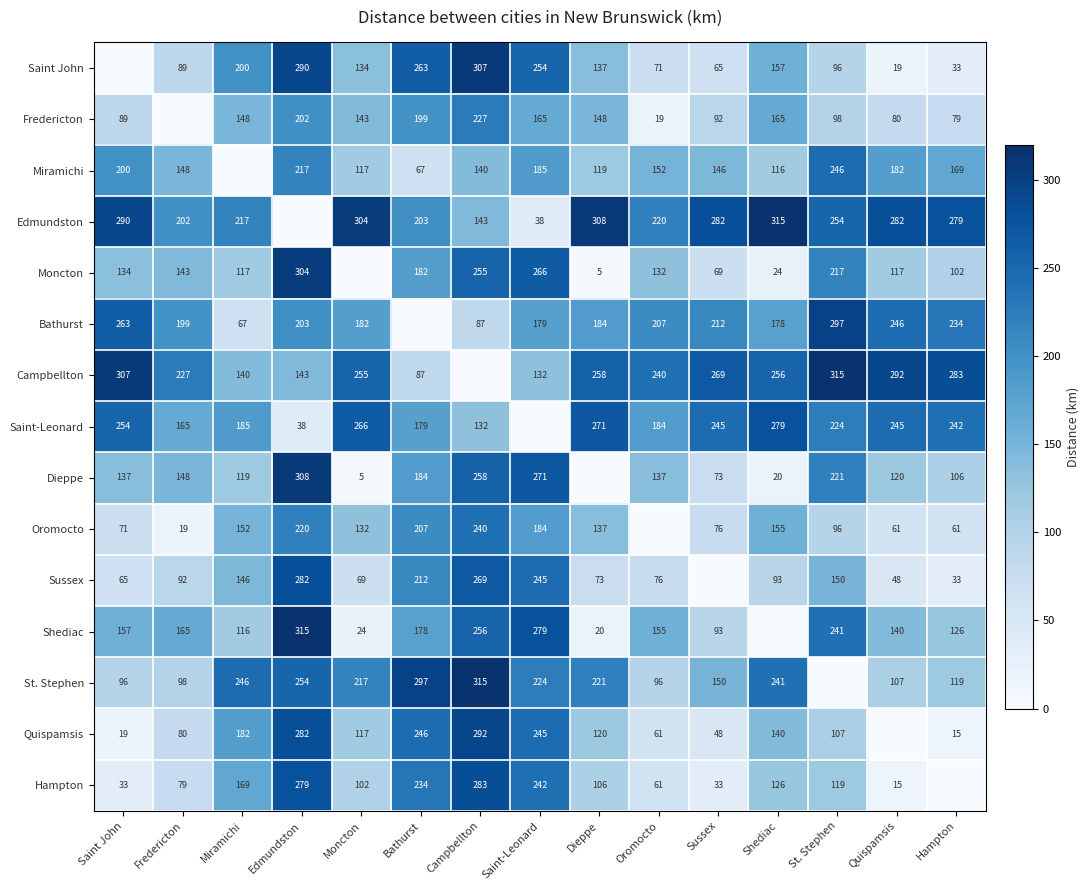

True or false: Saint-Leonard has a value of 165 at Fredericton.

True